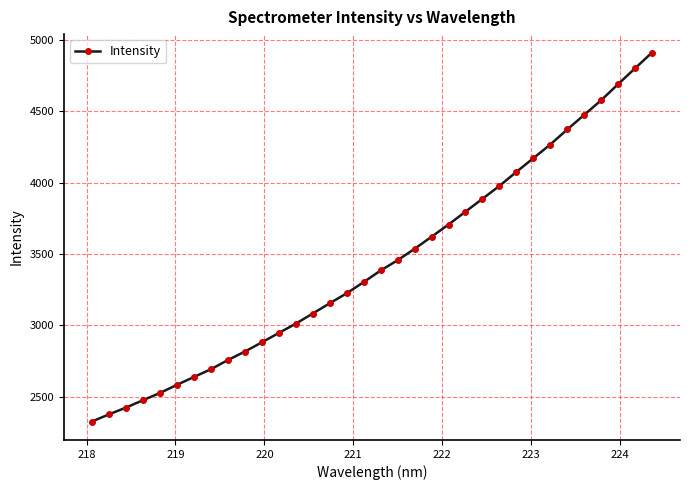

What is the average value?

3438.7